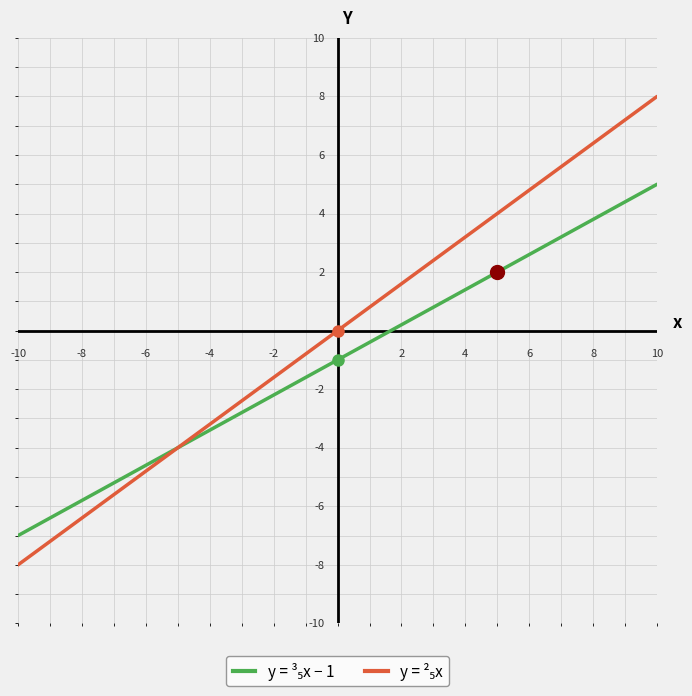

Does the chart have visible grid lines?

No